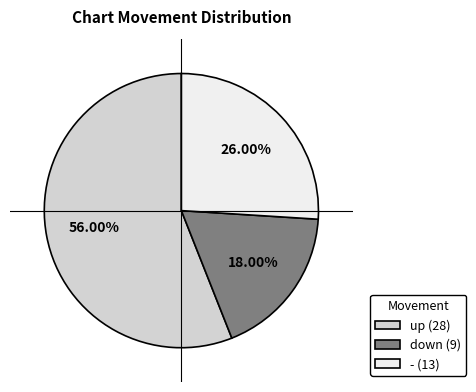

Is it true that down is 18% of the pie?

True